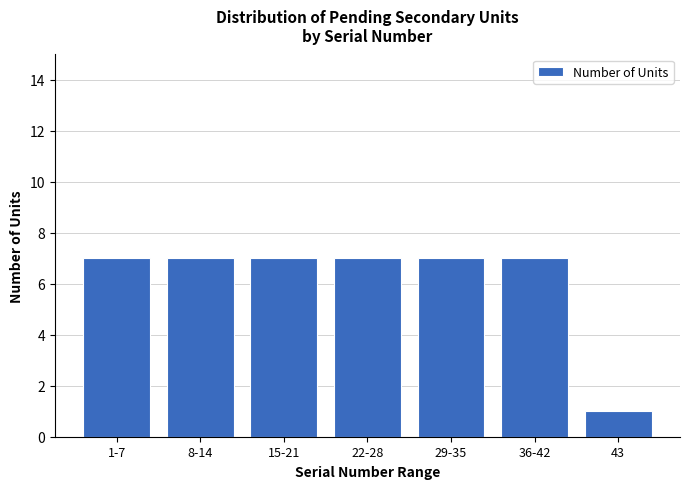

Reading left to right, list all the values displayed in this chart.

1-7=7	8-14=7	15-21=7	22-28=7	29-35=7	36-42=7	43=1